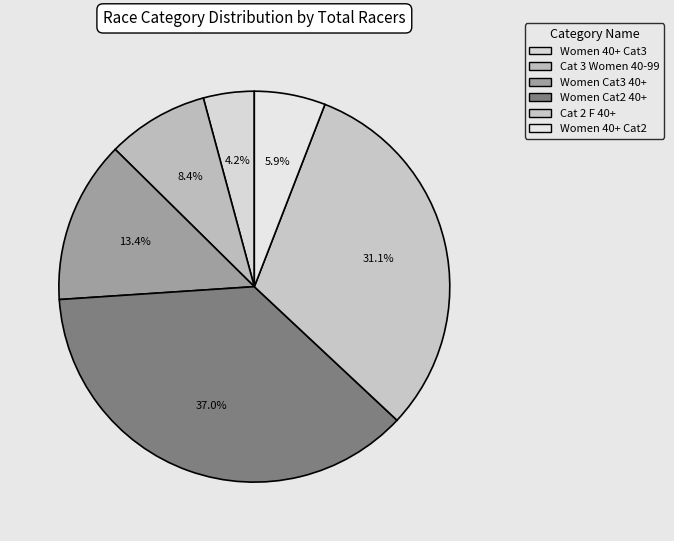

Count the number of slices in the pie.

6